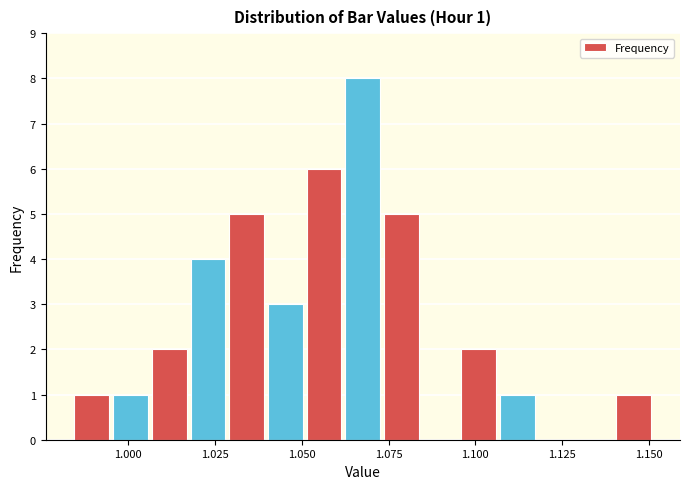

Read against the x-axis, roughly where is the centre of the tallest bar?

1.070